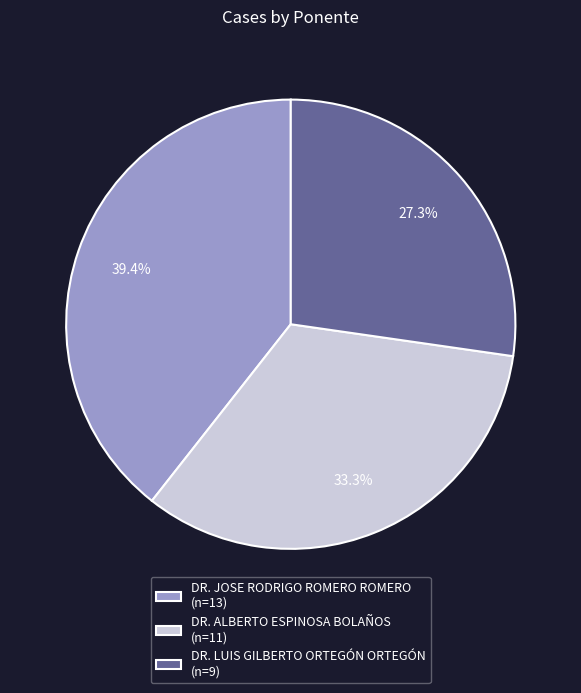

Count the number of slices in the pie.

3